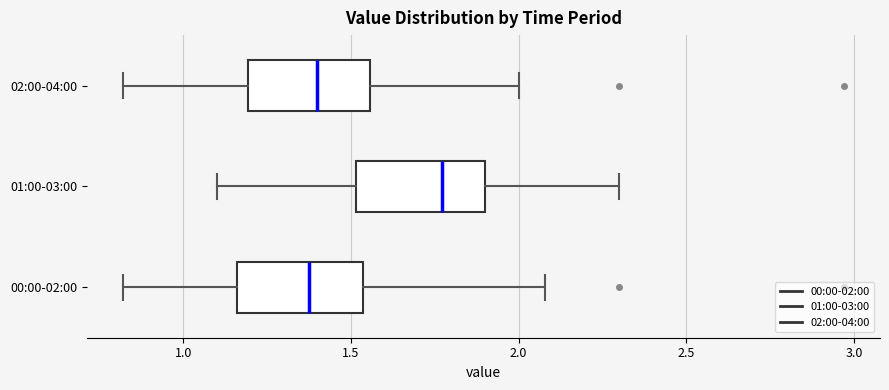

Reading bottom to top, transcribe this box plot: for each box, give where its median line is, the range the box spans, and where its two whiskers end, as read against the x-axis. The values are not printed on the chart, so give them approximately, as read against the axis.

00:00-02:00: median 1.40, box 1.15 to 1.55, whiskers 0.80 to 2.10
01:00-03:00: median 1.75, box 1.50 to 1.90, whiskers 1.10 to 2.30
02:00-04:00: median 1.40, box 1.20 to 1.55, whiskers 0.80 to 2.00